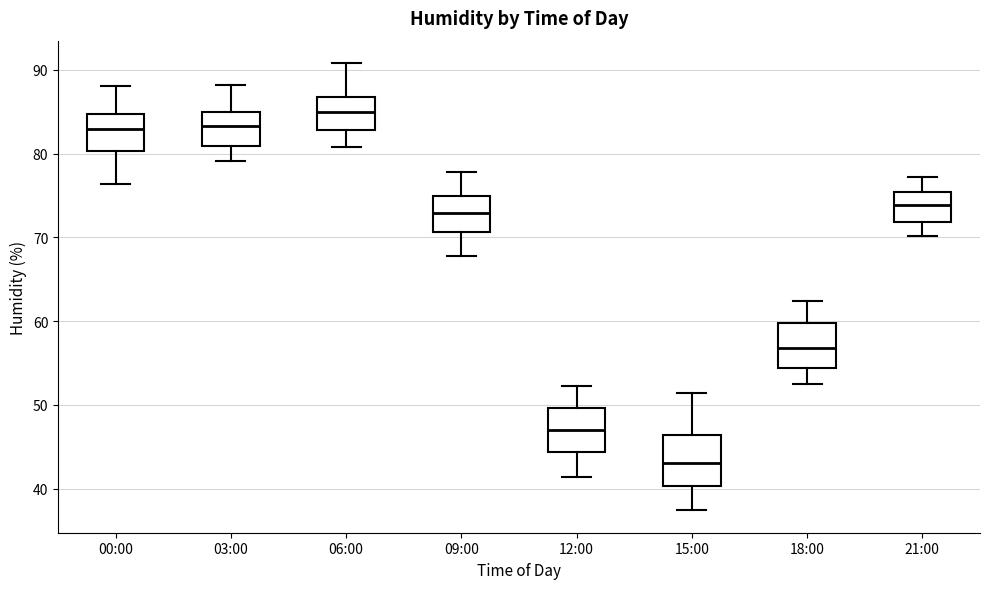

Reading left to right, read every box against the y-axis: the position of its median line, the range the box covers, and the ends of its whiskers. The values are not printed on the chart, so give them approximately, as read against the axis.

00:00: median 83, box 80 to 85, whiskers 76 to 88
03:00: median 83, box 81 to 85, whiskers 79 to 88
06:00: median 85, box 83 to 87, whiskers 81 to 91
09:00: median 73, box 71 to 75, whiskers 68 to 78
12:00: median 47, box 44 to 50, whiskers 41 to 52
15:00: median 43, box 40 to 46, whiskers 37 to 51
18:00: median 57, box 54 to 60, whiskers 53 to 62
21:00: median 74, box 72 to 75, whiskers 70 to 77